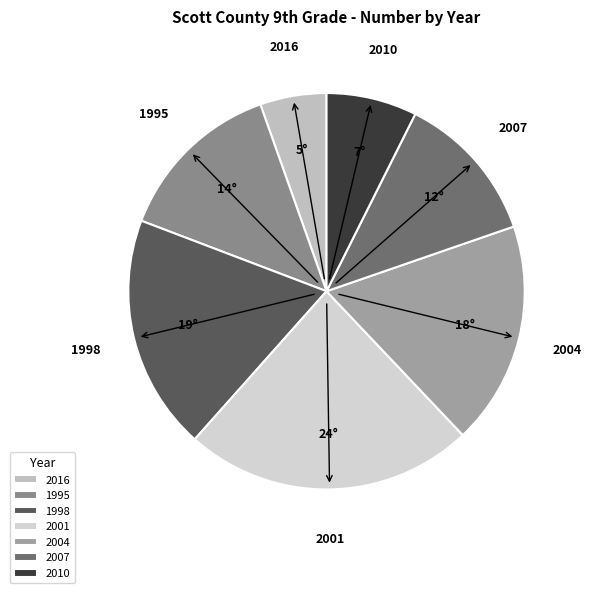

Does any single category account for the majority?

No